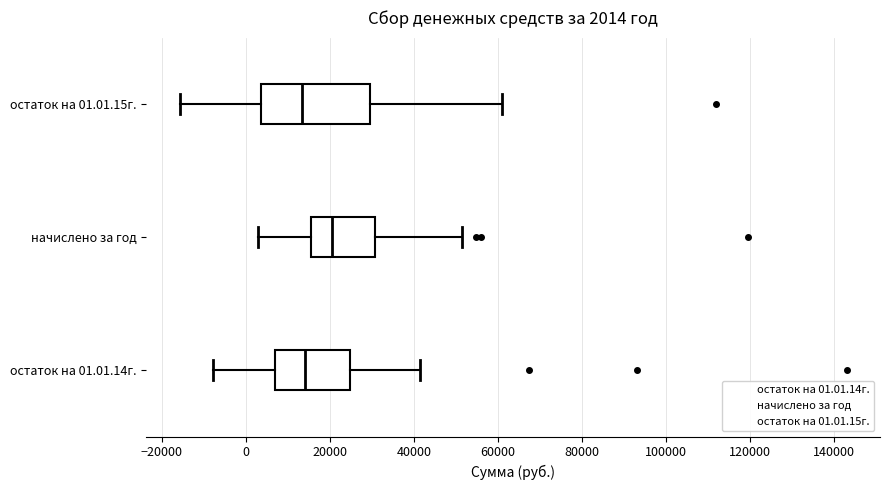

Which box has the furthest to the right median line?

начислено за год